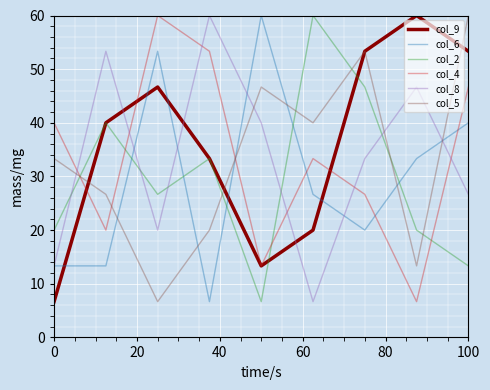

After their last crossing, which series has the higher values: col_4 or col_5?

col_5